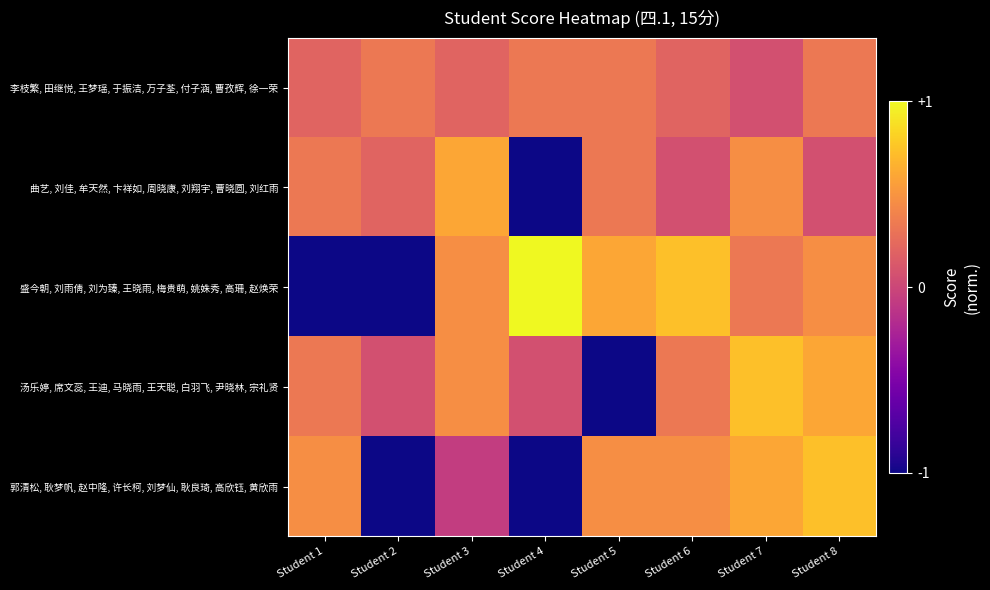

What is the smallest value displayed?

-1.0